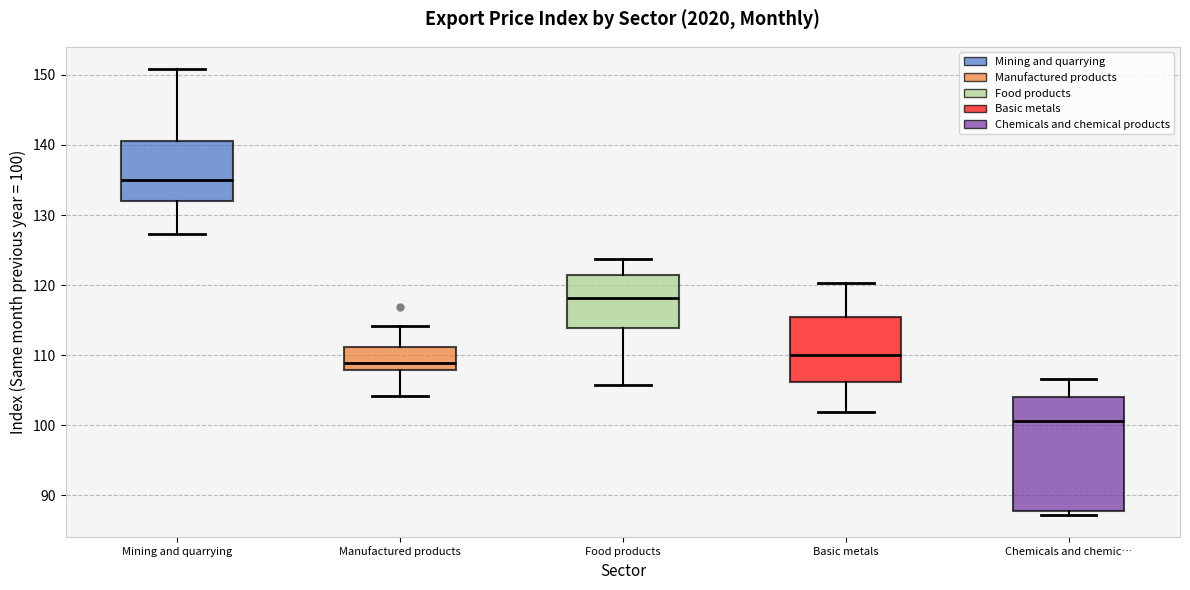

Where is the lower edge of the box for Basic metals on the y-axis? The values are not printed on the chart, so give them approximately, as read against the axis.

106